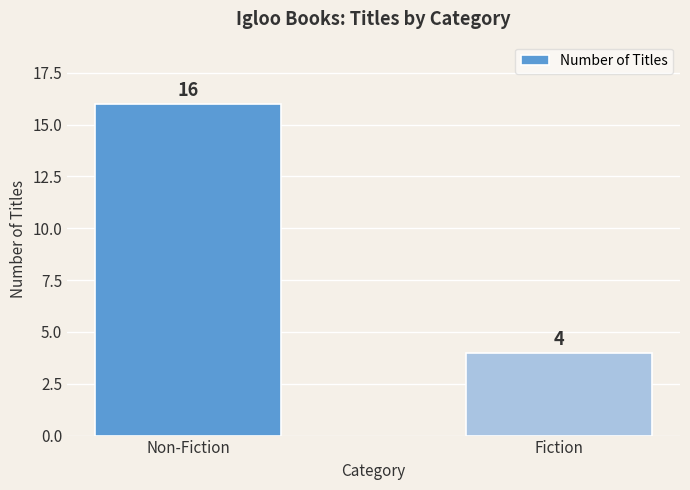

At which category does the chart reach its peak across all series?

Non-Fiction